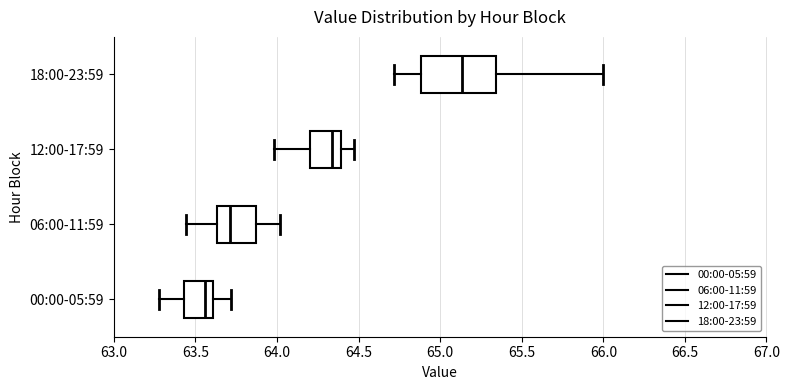

Which box is the widest, from its left edge to its right edge?

18:00-23:59